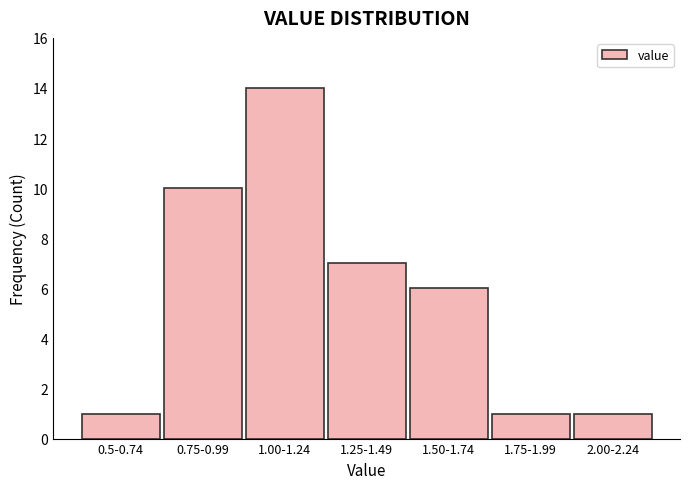

Reading left to right, extract all data points from this chart.

1	10	14	7	6	1	1